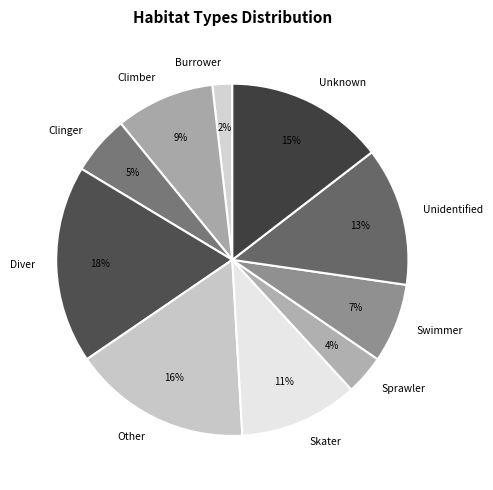

Rank the categories by value from lowest to highest.

Burrower, Sprawler, Clinger, Swimmer, Climber, Skater, Unidentified, Unknown, Other, Diver